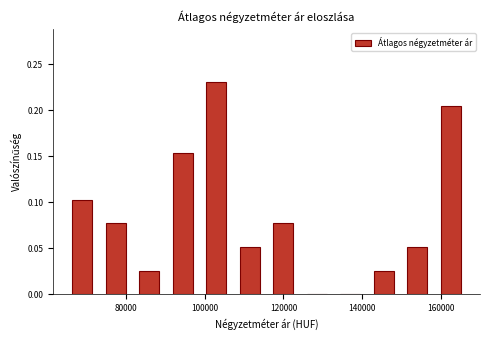

What is the height of the bar covering 74000 to 82000 on the x-axis? Neither the bar edges nor the heights are printed on the chart, so give them approximately, as read against the axes.

0.075